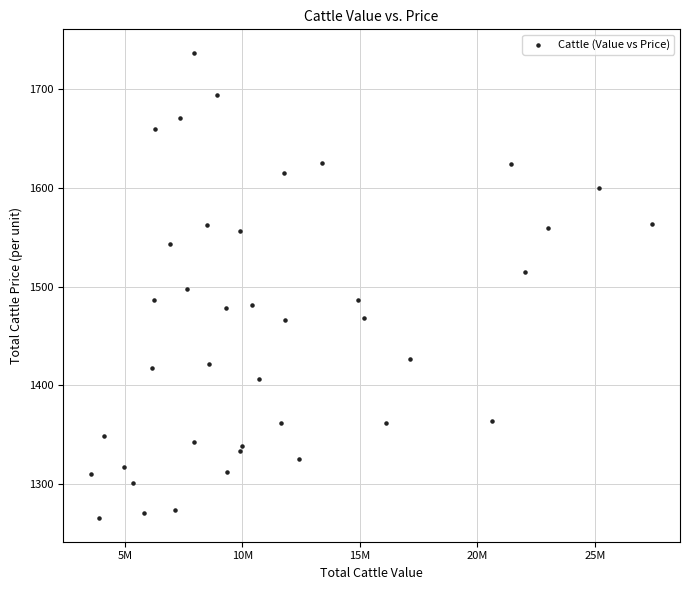

What is the range of X values (max minus min)?

23849406.0